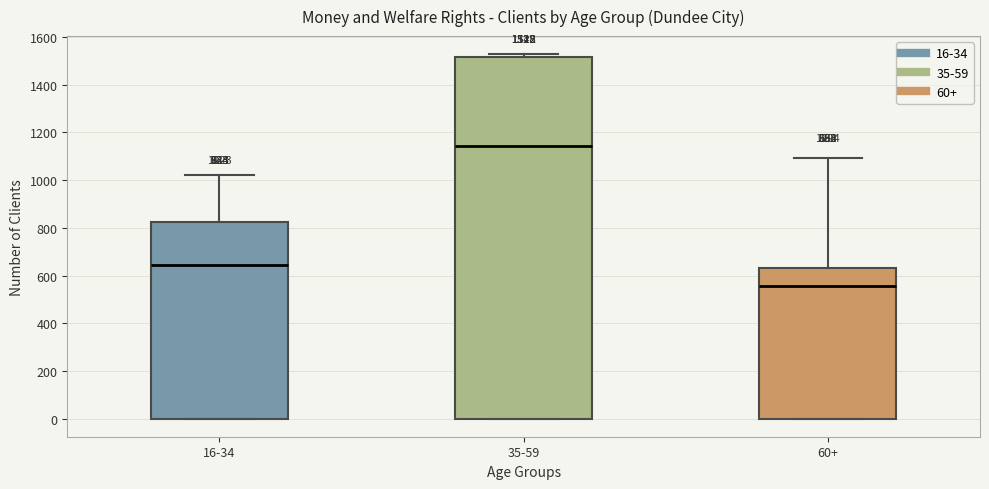

Which box's median line is the lowest?

60+